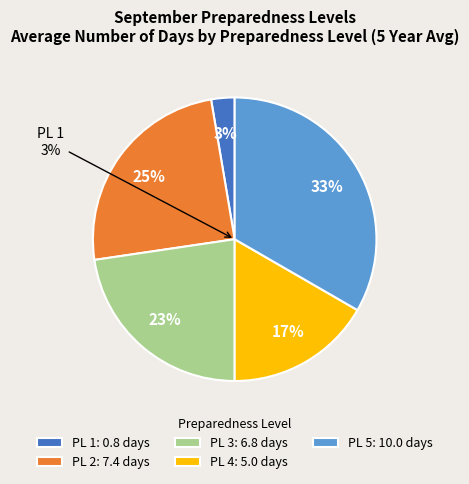

Which has a higher value, 1 or 2?

2